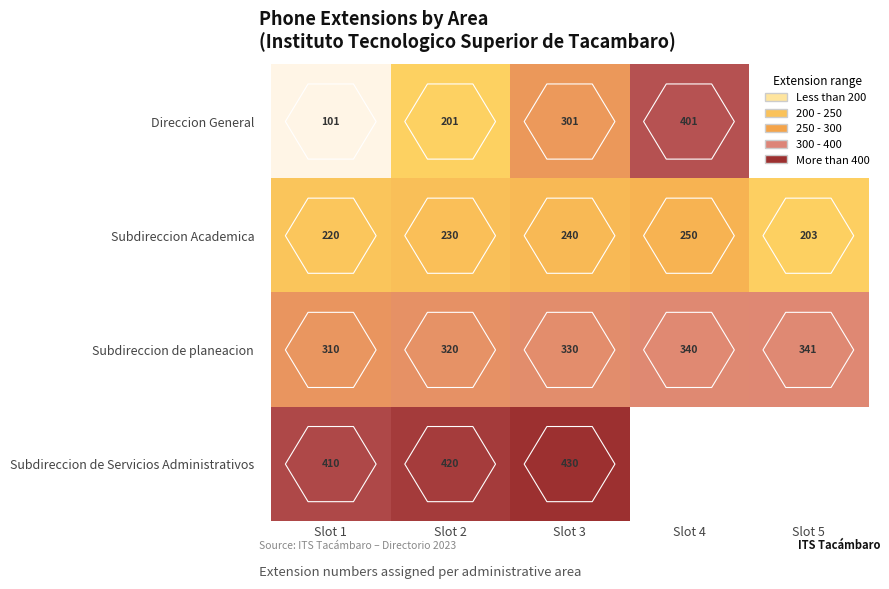

What is the average value of the Subdireccion Academica series?

229